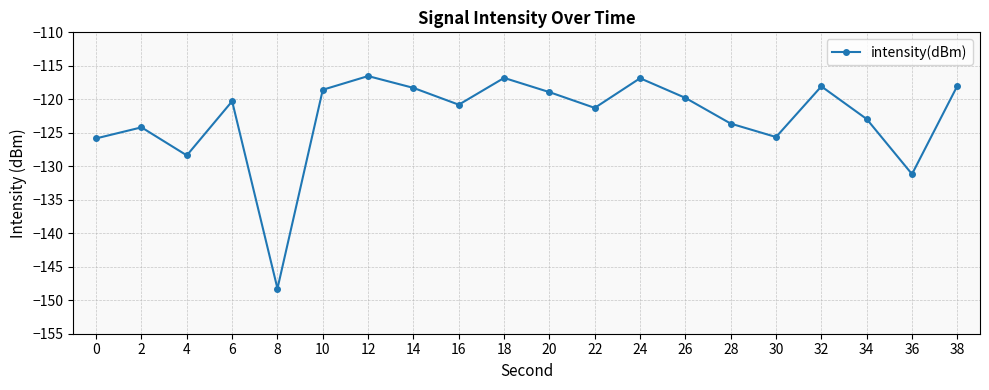

At which label is the value closest to -132?

36